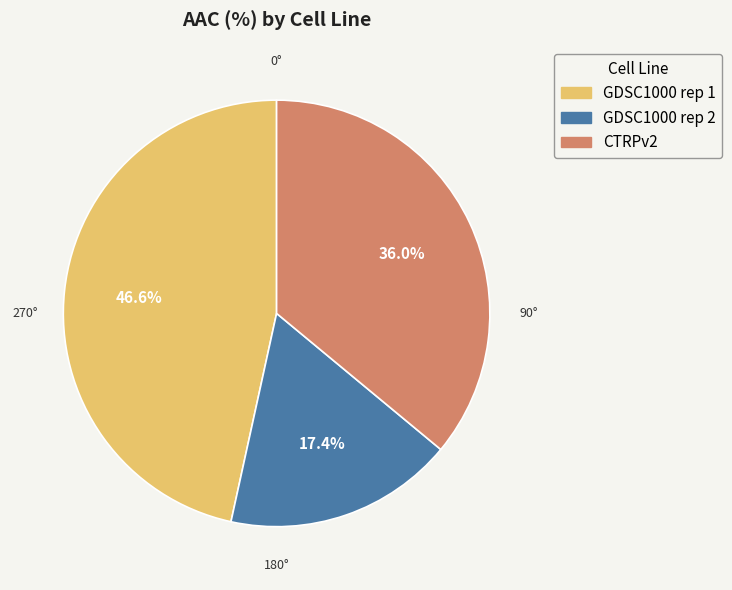

How many slices are in this pie chart?

3